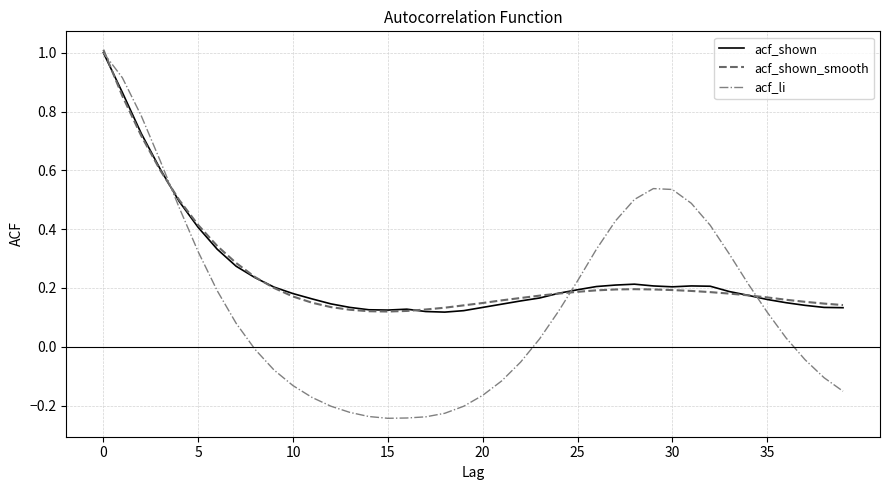

What is the highest value of the acf_shown_smooth series?

1.0